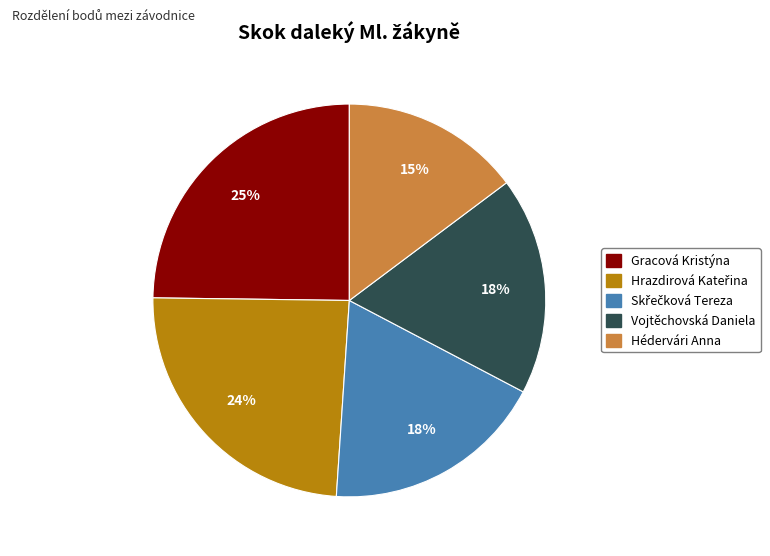

Is it true that Vojtěchovská Daniela is 18% of the pie?

True